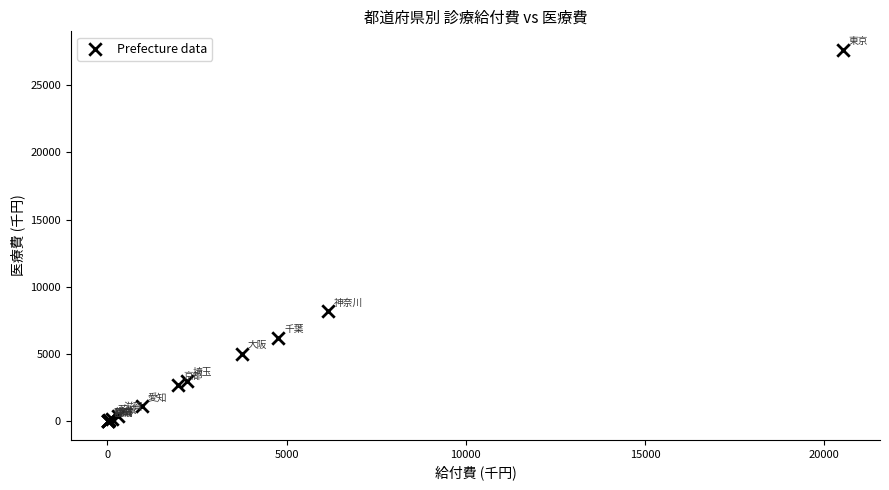

What Y value in the scatter plot is closest to 13816?

8178.5